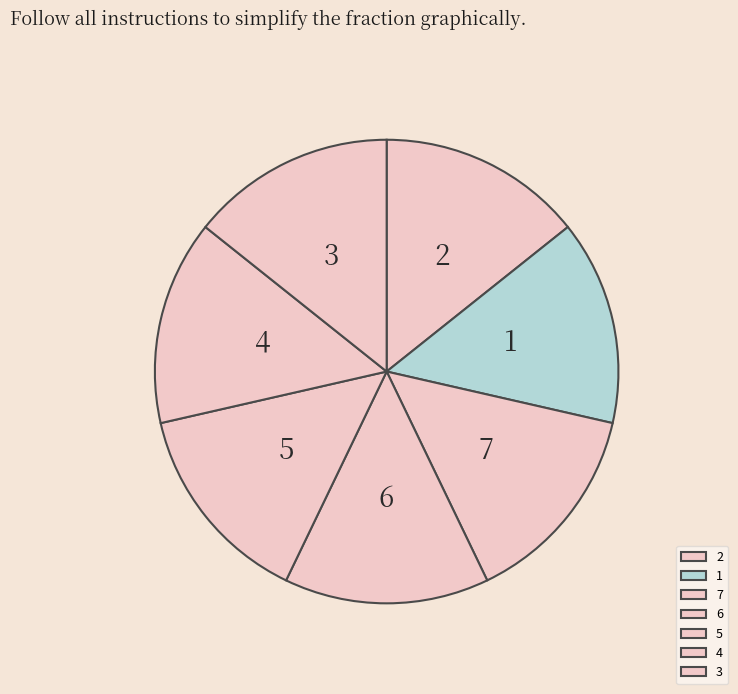

Do 3 and 6 together represent more than half of the pie?

No